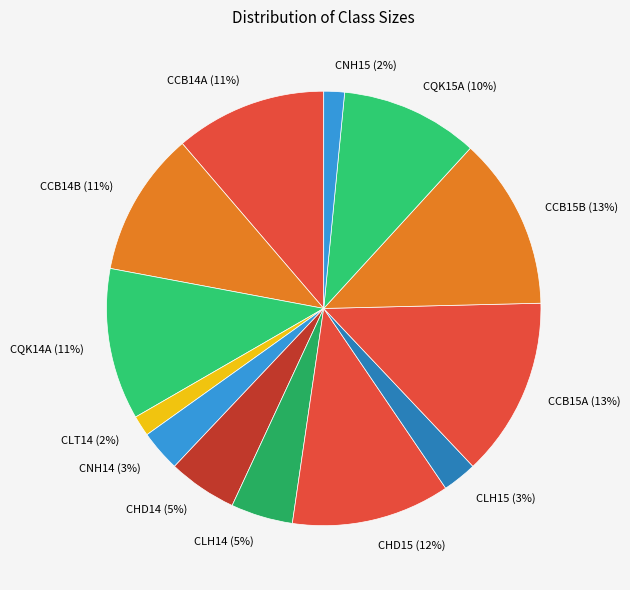

Approximately how many times larger is the value at CCB14A compared to CQK14A?

1.0